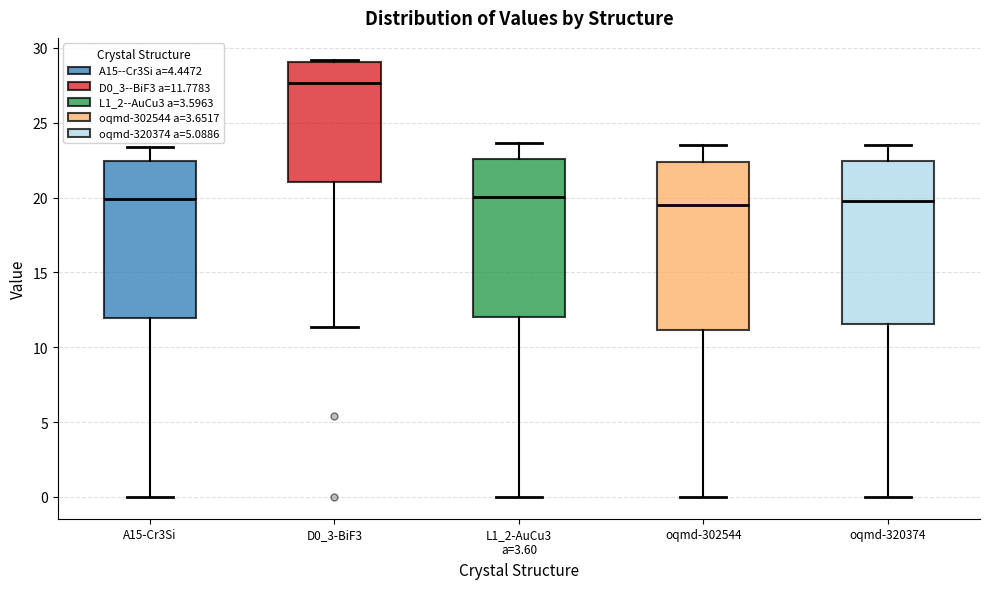

Reading left to right, read every box against the y-axis: the position of its median line, the range the box covers, and the ends of its whiskers. The values are not printed on the chart, so give them approximately, as read against the axis.

A15-Cr3Si: median 20.0, box 12.0 to 22.5, whiskers 0.0 to 23.5
D0_3-BiF3: median 27.5, box 21.0 to 29.0, whiskers 11.5 to 29.0 (just above the box's upper edge)
L1_2-AuCu3 a=3.60: median 20.0, box 12.0 to 22.5, whiskers 0.0 to 23.5
oqmd-302544: median 19.5, box 11.0 to 22.5, whiskers 0.0 to 23.5
oqmd-320374: median 20.0, box 11.5 to 22.5, whiskers 0.0 to 23.5